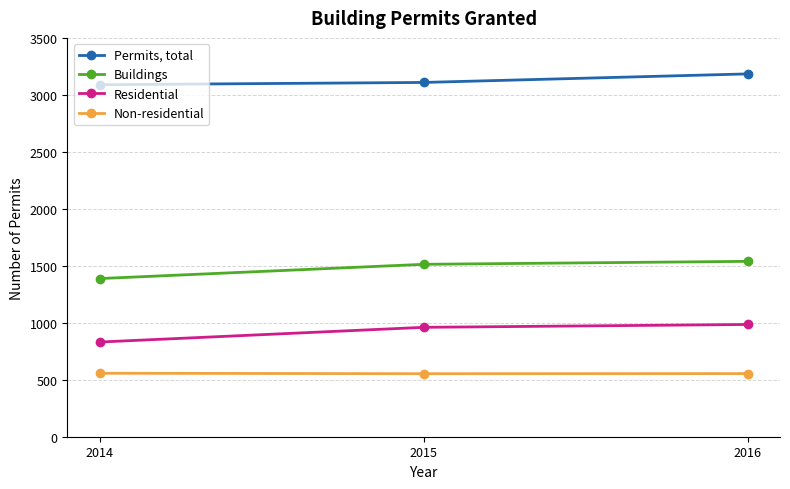

Is the value of Residential at 2014 greater than the value of Buildings at 2016?

No